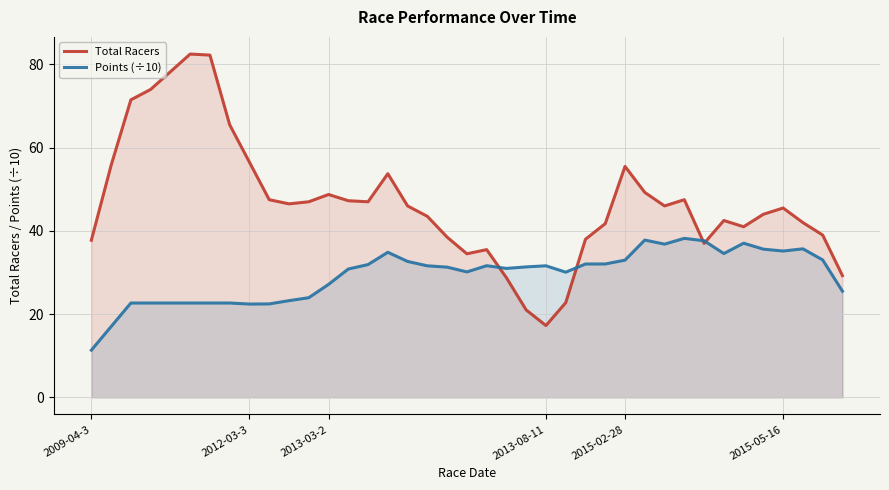

Reading left to right, what are all the values shown in this chart?

Total Racers: 37.8	55.8	71.5	74.0	78.2	82.5	82.2	65.5	56.5	47.5	46.5	47.0	48.8	47.2	47.0	53.8	46.0	43.5	38.5	34.5	35.5	28.8	21.0	17.2	22.8	38.0	41.8	55.5	49.2	46.0	47.5	37.0	42.5	41.0	44.0	45.5	42.0	39.0	29.2
Points (÷10): 11.3	17.0	22.7	22.7	22.7	22.7	22.7	22.7	22.4	22.5	23.2	23.9	27.1	30.8	31.9	34.9	32.7	31.6	31.3	30.1	31.6	31.0	31.3	31.6	30.1	32.0	32.0	33.0	37.8	36.8	38.2	37.6	34.6	37.0	35.6	35.2	35.7	33.0	25.5